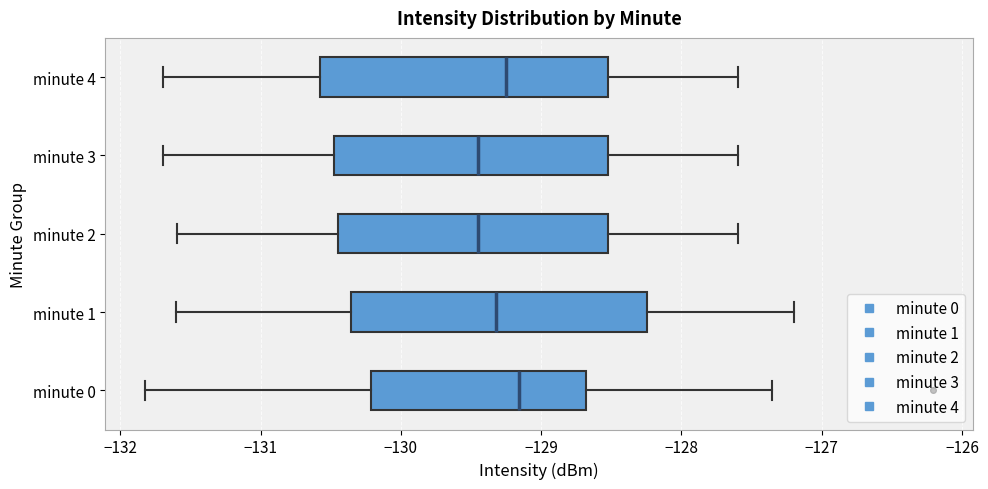

Reading bottom to top, read every box against the x-axis: the position of its median line, the range the box covers, and the ends of its whiskers. The values are not printed on the chart, so give them approximately, as read against the axis.

minute 0: median -129.2, box -130.2 to -128.7, whiskers -131.8 to -127.4
minute 1: median -129.3, box -130.4 to -128.2, whiskers -131.6 to -127.2
minute 2: median -129.4, box -130.4 to -128.5, whiskers -131.6 to -127.6
minute 3: median -129.4, box -130.5 to -128.5, whiskers -131.7 to -127.6
minute 4: median -129.2, box -130.6 to -128.5, whiskers -131.7 to -127.6